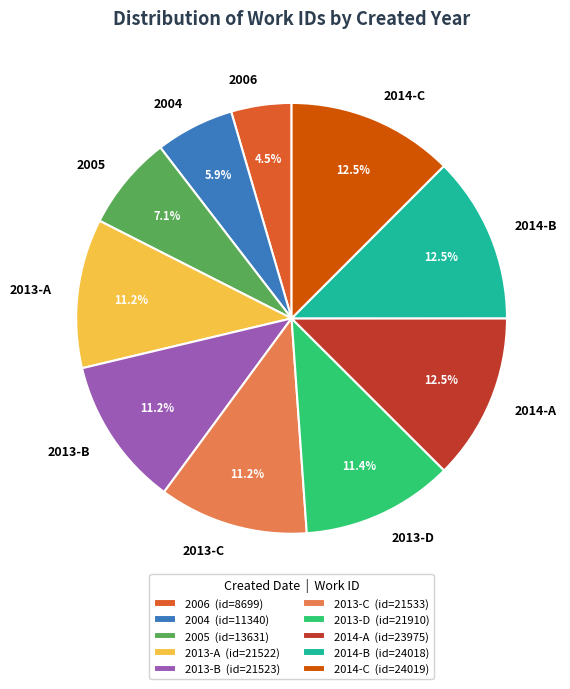

Is there any slice that represents more than half of the pie?

No